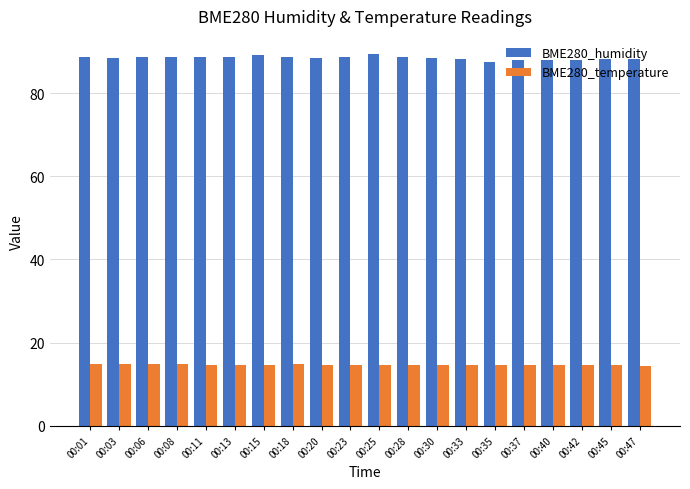

Which series has the largest total across all categories?

BME280_humidity